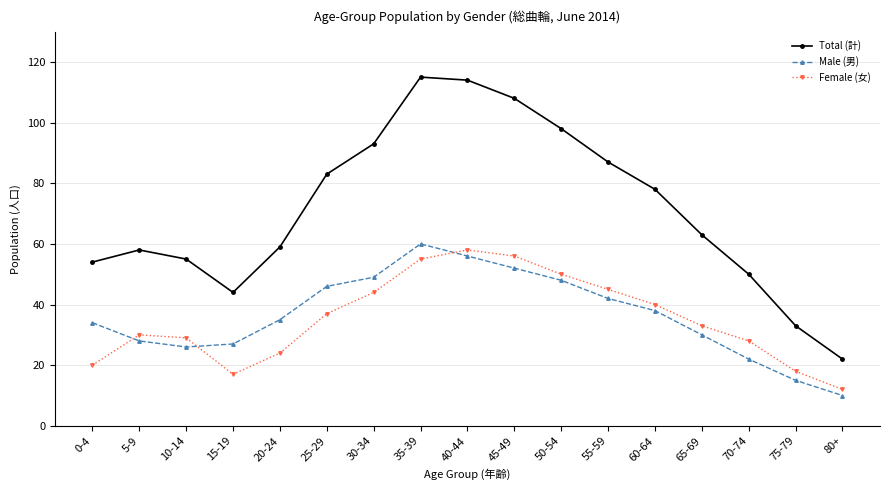

What is the label of the 14th point from the right?

15-19